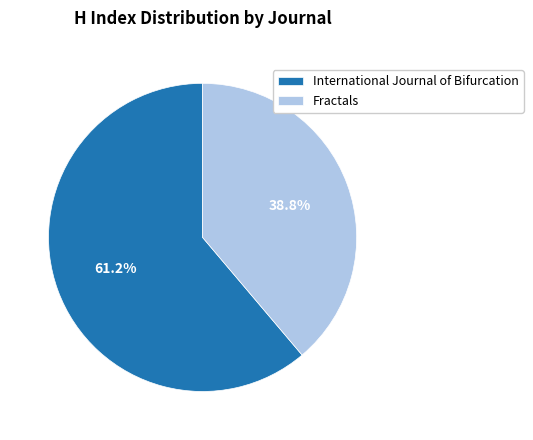

Rank the categories by value from highest to lowest.

International Journal of Bifurcation, Fractals